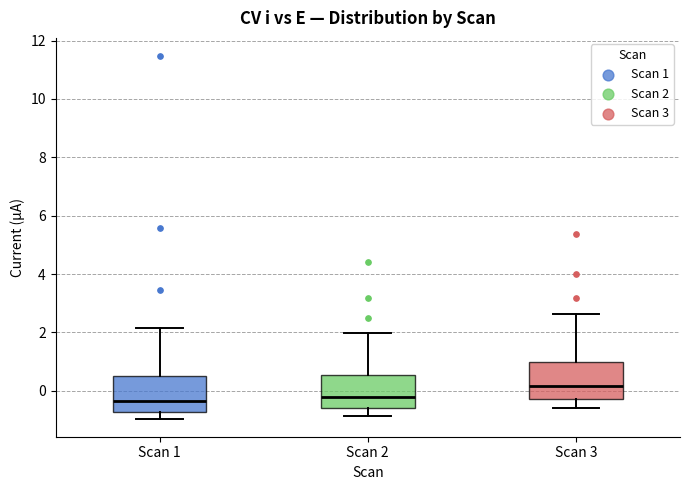

Reading left to right, transcribe this box plot: for each box, give where its median line is, the range the box spans, and where its two whiskers end, as read against the y-axis. The values are not printed on the chart, so give them approximately, as read against the axis.

Scan 1: median -0.4, box -0.8 to 0.6, whiskers -1.0 to 2.2
Scan 2: median -0.2, box -0.6 to 0.6, whiskers -0.8 to 2.0
Scan 3: median 0.2, box -0.2 to 1.0, whiskers -0.6 to 2.6